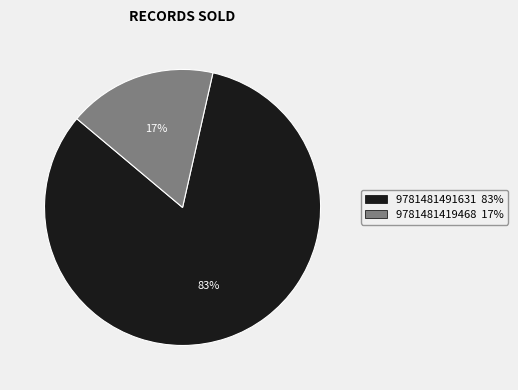

To the nearest percent, what portion does 9781481419468 represent?

17%